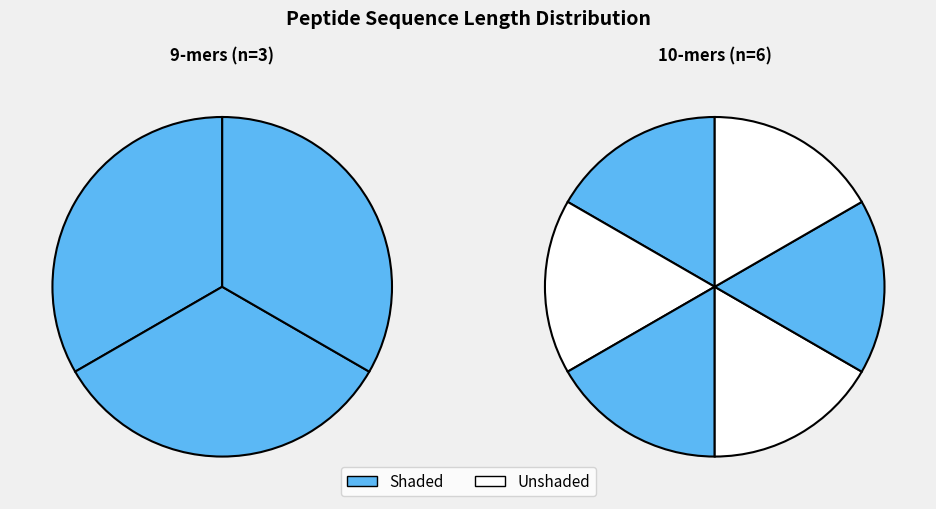

To the nearest percent, what percentage of the pie is MSLLERIPIL?

11%